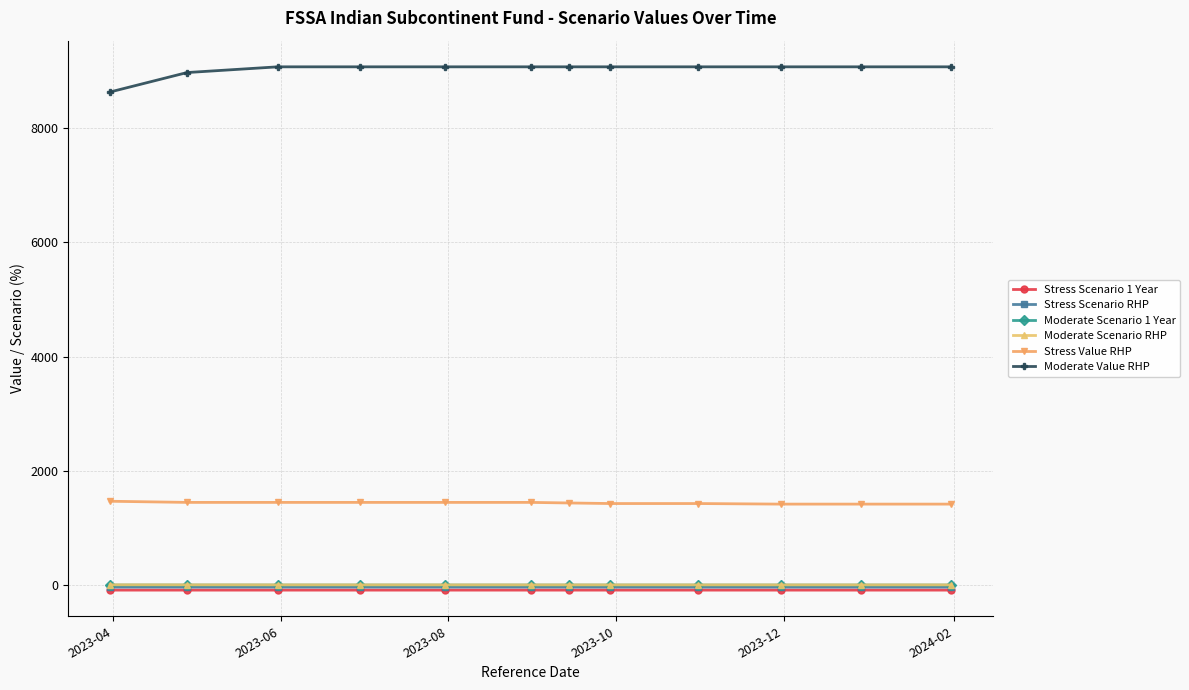

At how many categories does at least one series exceed 6301?

12